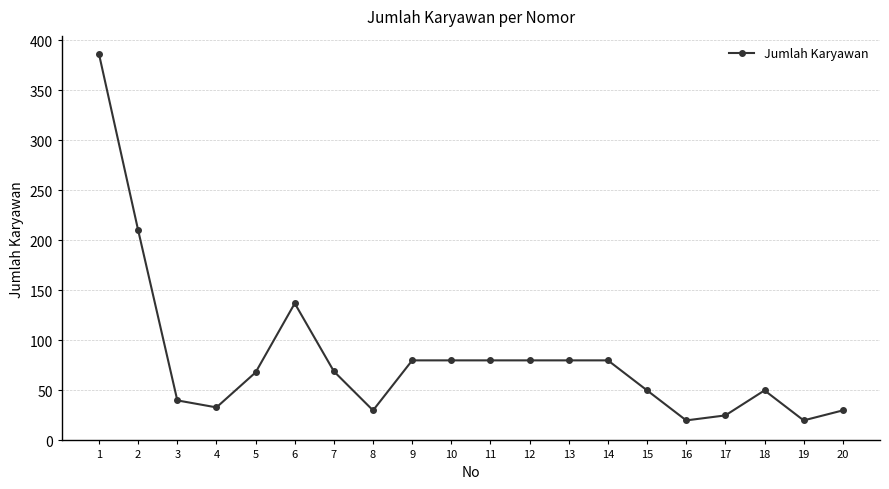

What is the sum of all values?

1648